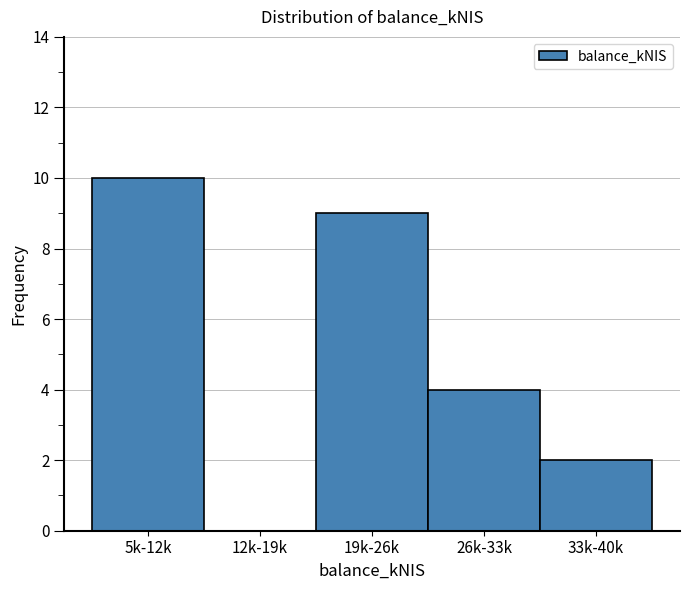

Reading left to right, extract all data points from this chart.

5k-12k=10	12k-19k=0	19k-26k=9	26k-33k=4	33k-40k=2